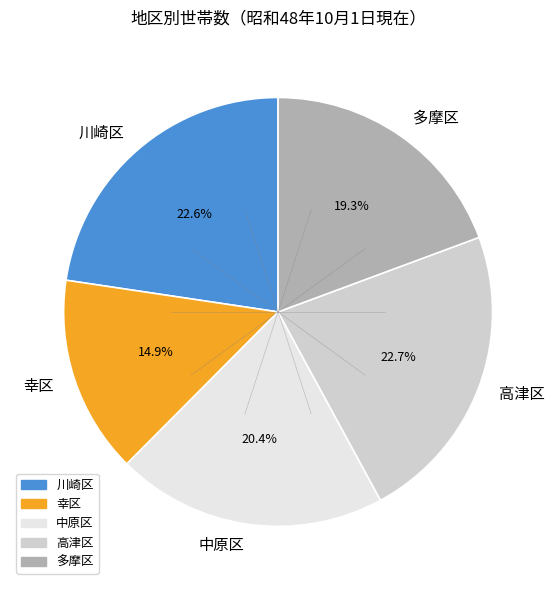

Between 川崎区 and 幸区, which is larger?

川崎区